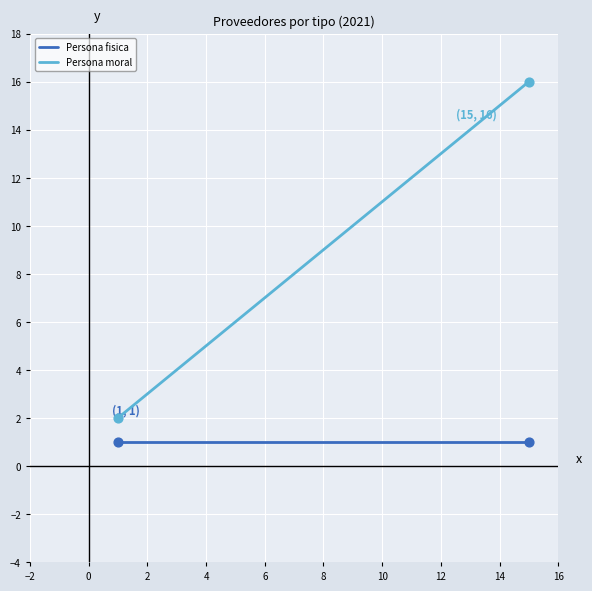

Which series has the widest spread of values?

Persona moral